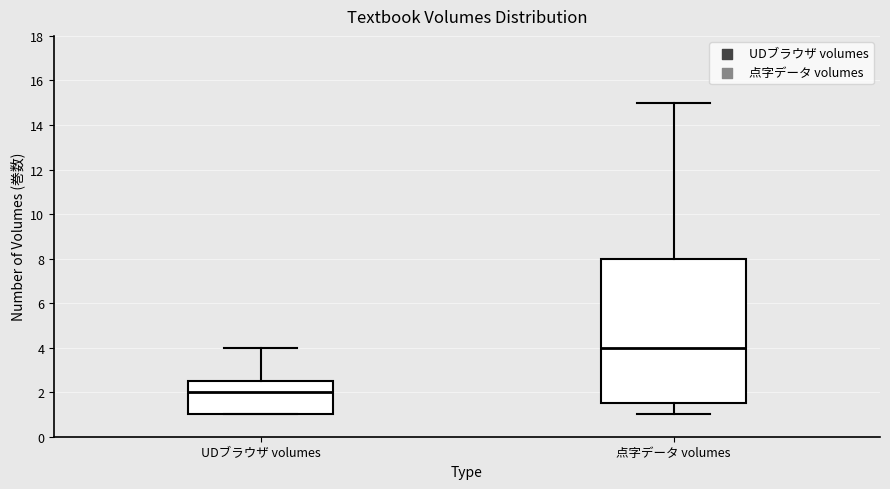

Reading left to right, transcribe this box plot: for each box, give where its median line is, the range the box spans, and where its two whiskers end, as read against the y-axis. The values are not printed on the chart, so give them approximately, as read against the axis.

UDブラウザ volumes: median 2.0, box 1.0 to 2.6, whiskers 1.0 to 4.0
点字データ volumes: median 4.0, box 1.6 to 8.0, whiskers 1.0 to 15.0